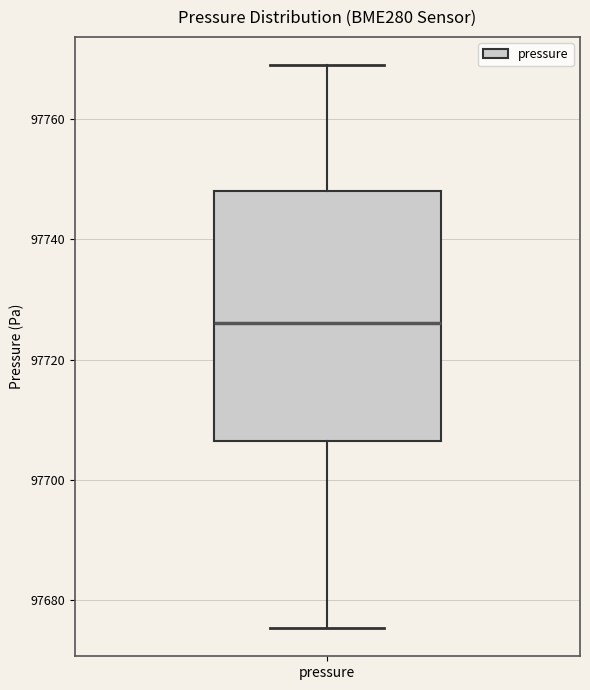

Read this box plot against the y-axis: the position of the median line, the range covered by the box, and the ends of both whiskers. The values are not printed on the chart, so give them approximately, as read against the axis.

median 97726, box 97706 to 97748, whiskers 97676 to 97770